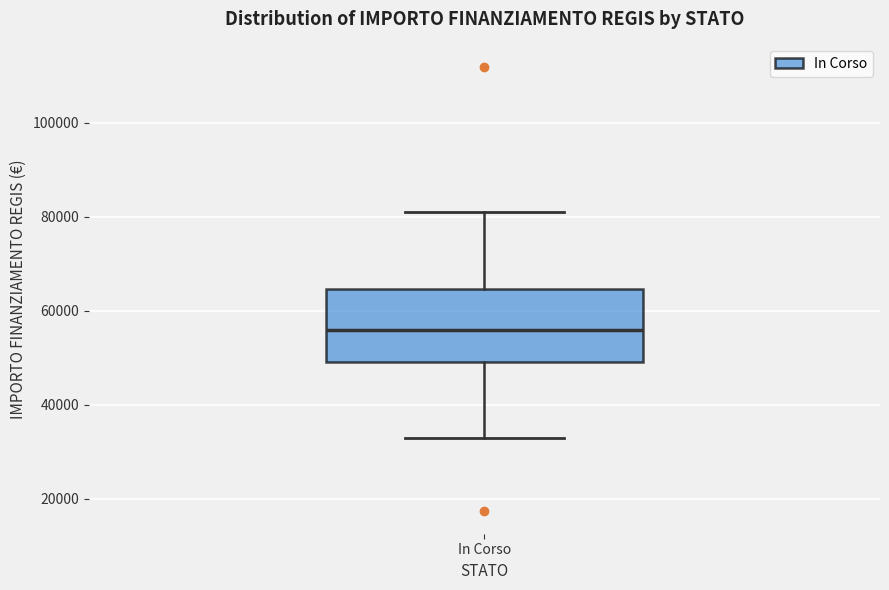

Read this box plot against the y-axis: the position of the median line, the range covered by the box, and the ends of both whiskers. The values are not printed on the chart, so give them approximately, as read against the axis.

median 56000, box 50000 to 64000, whiskers 32000 to 80000